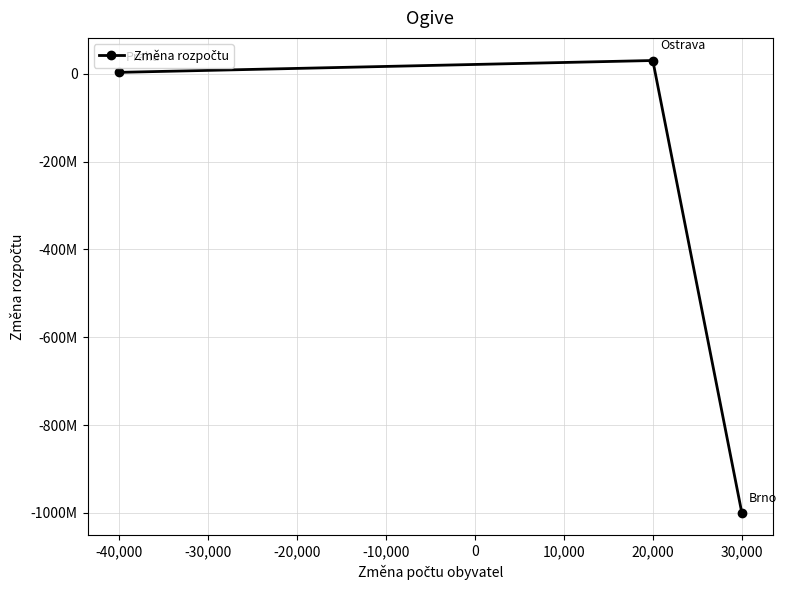

Where does the data first go above 3000000?

20,000